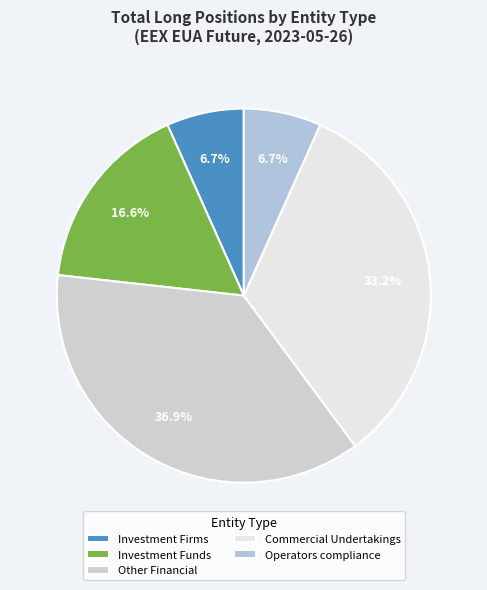

Between Investment Firms and Commercial Undertakings, which is larger?

Commercial Undertakings